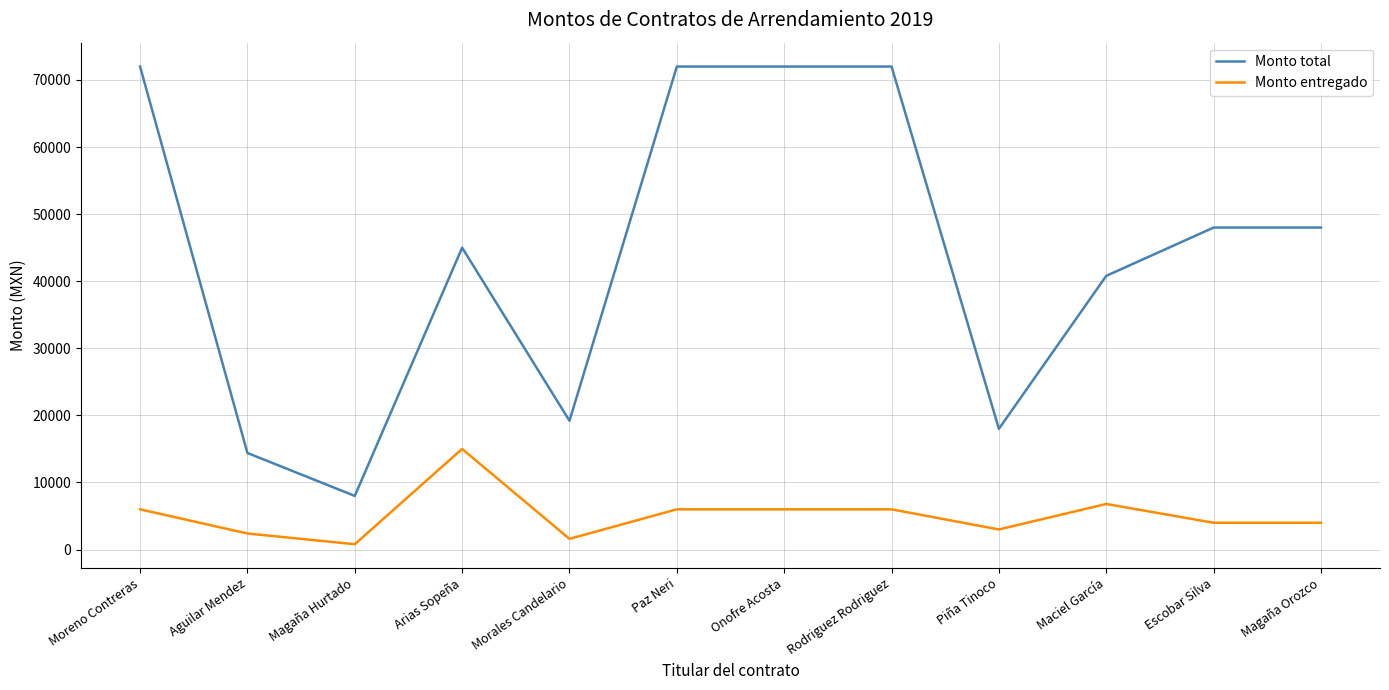

What is the difference between the maximum and minimum values in the Monto total series?

64000